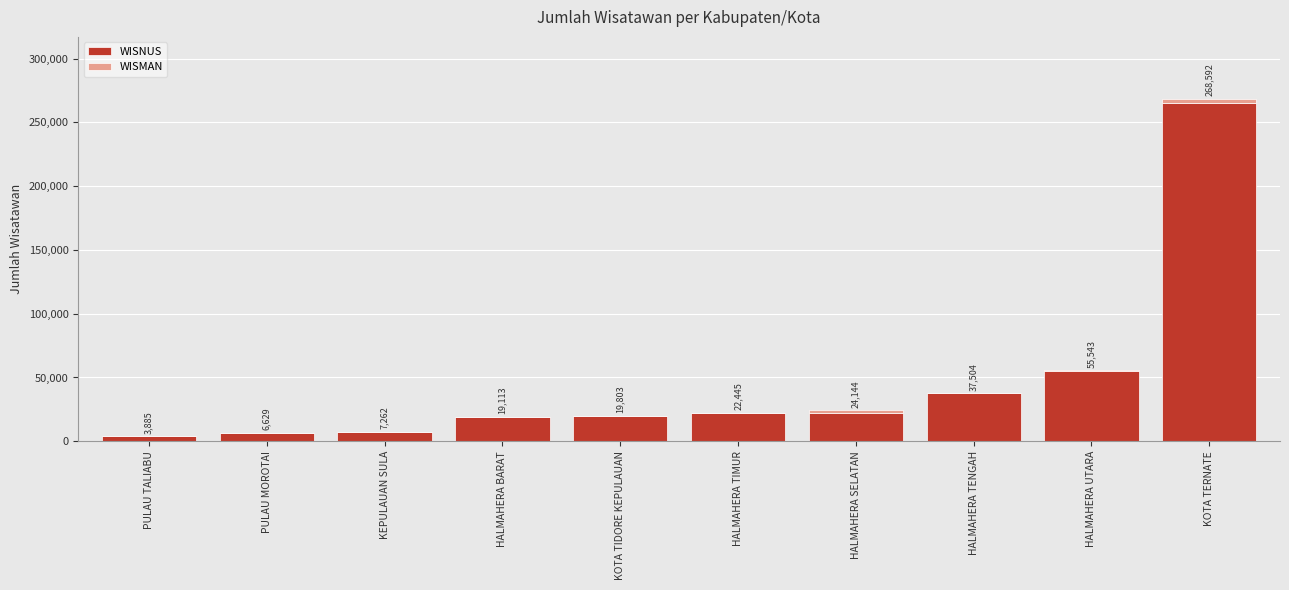

How many distinct data groups are displayed?

2